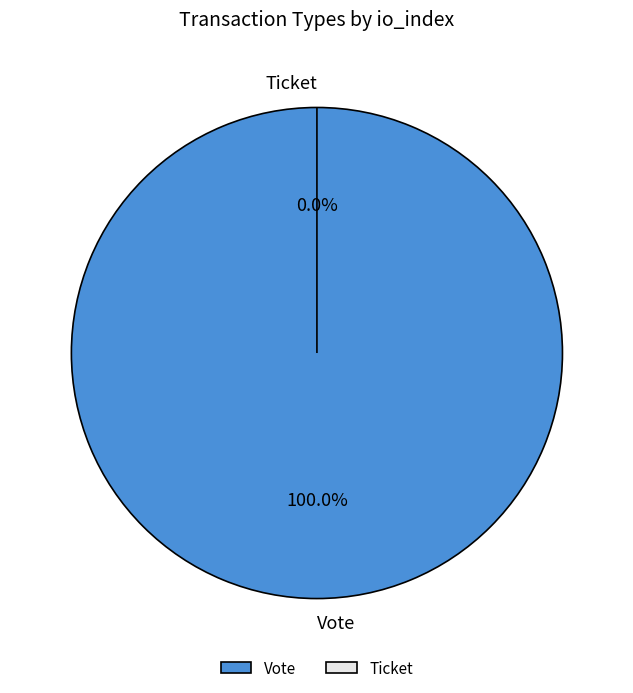

How many segments does this pie chart have?

2